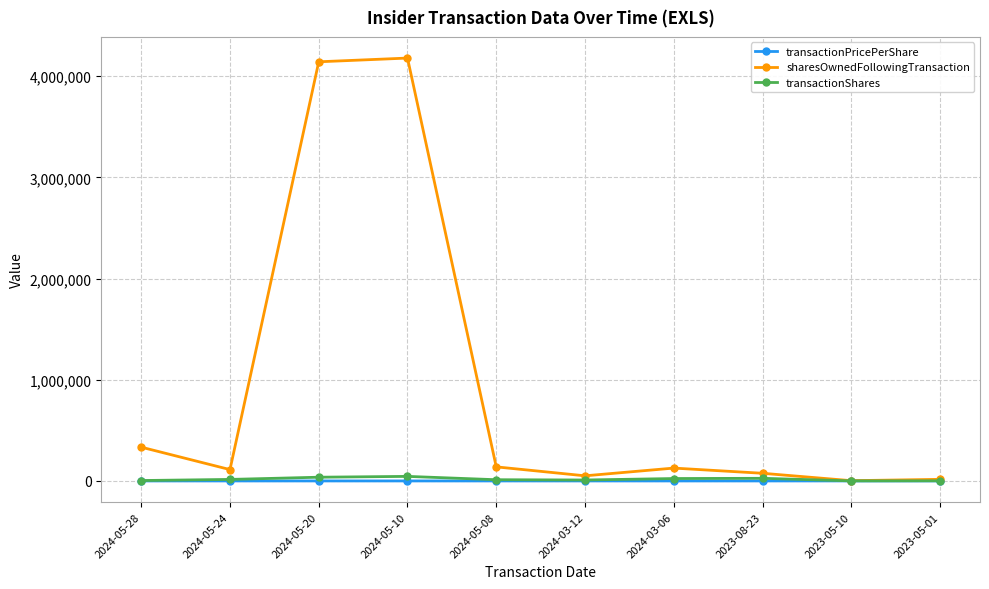

The value of sharesOwnedFollowingTransaction at 2024-05-28 is 192635.1. True or false?

False